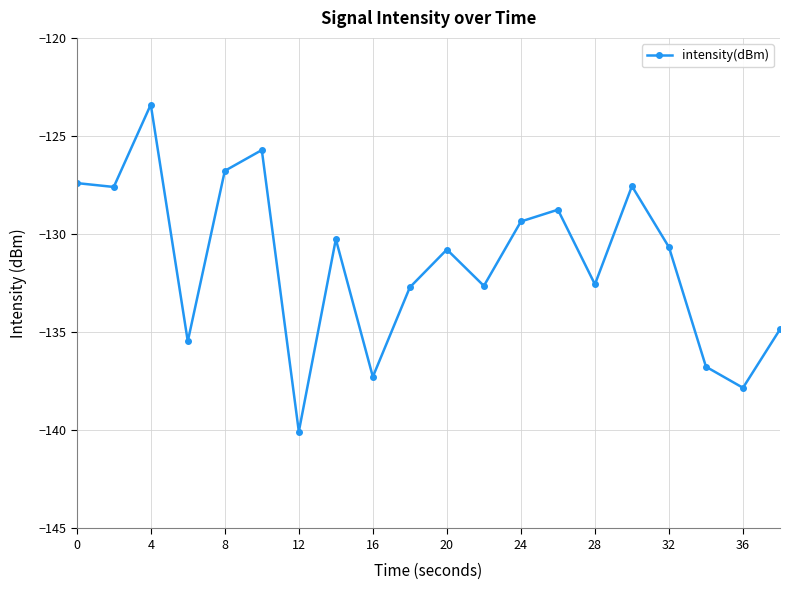

What is the average value?

-131.4